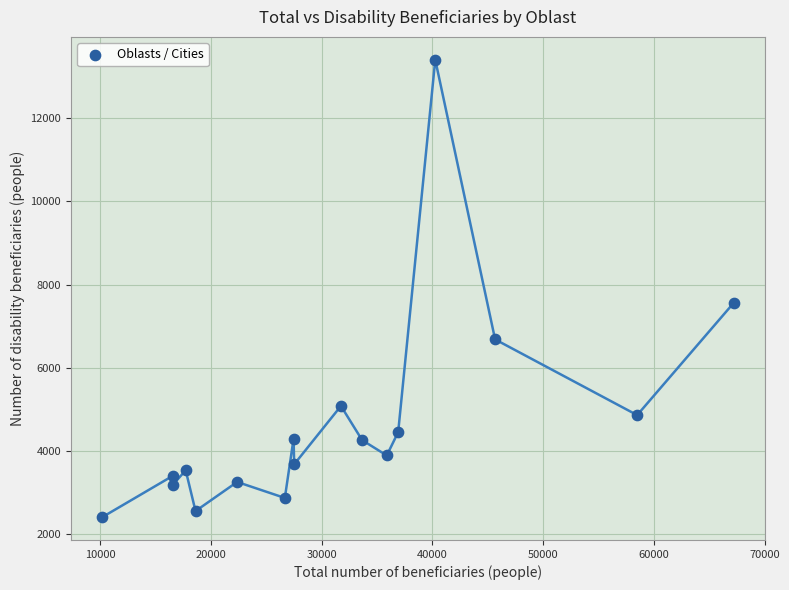

What Y value in the scatter plot is closest to 7908?

7558